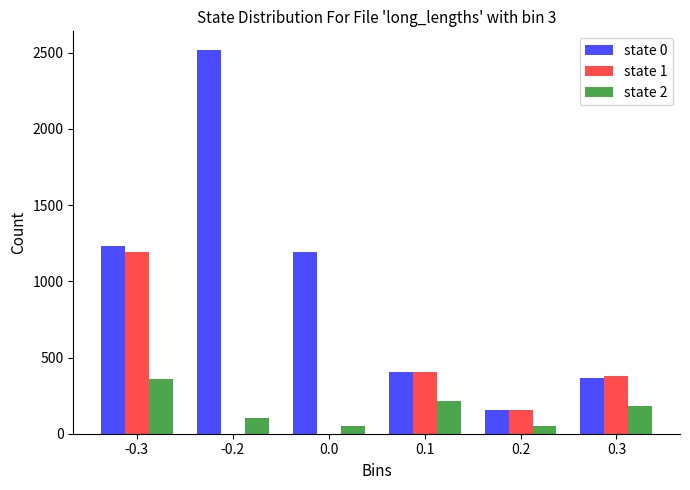

What is the sum of the state 1 values at 0.3 and 0.1?

784.8